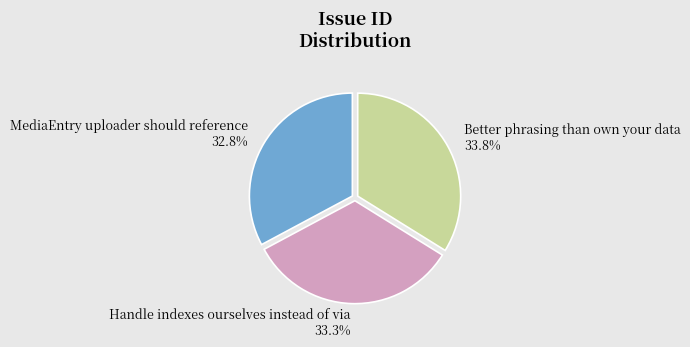

To the nearest percent, what is the average slice percentage?

33%